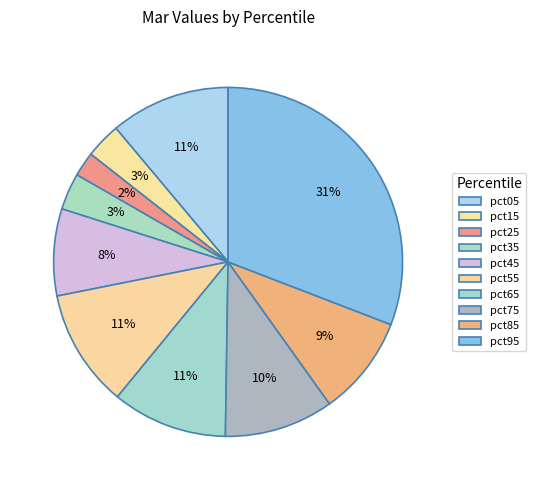

How many slices are in this pie chart?

10